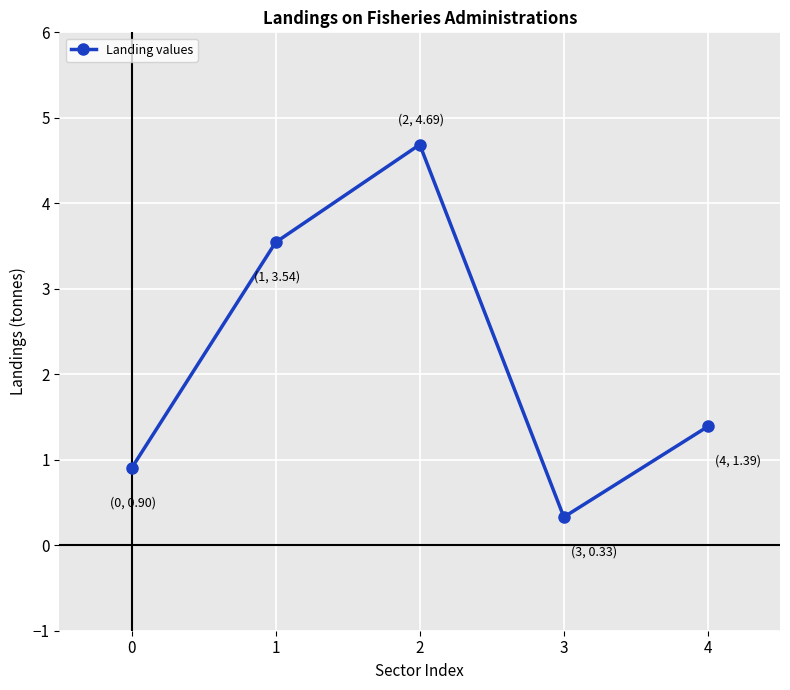

Where is the first local minimum?

3